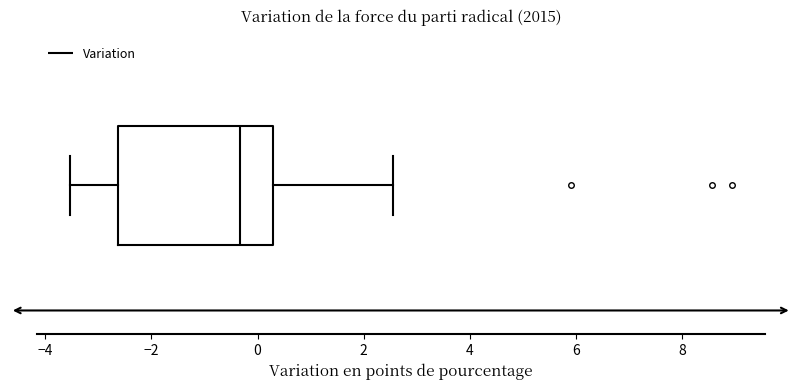

Read this box plot against the x-axis: the position of the median line, the range covered by the box, and the ends of both whiskers. The values are not printed on the chart, so give them approximately, as read against the axis.

median -0.4, box -2.6 to 0.2, whiskers -3.6 to 2.6